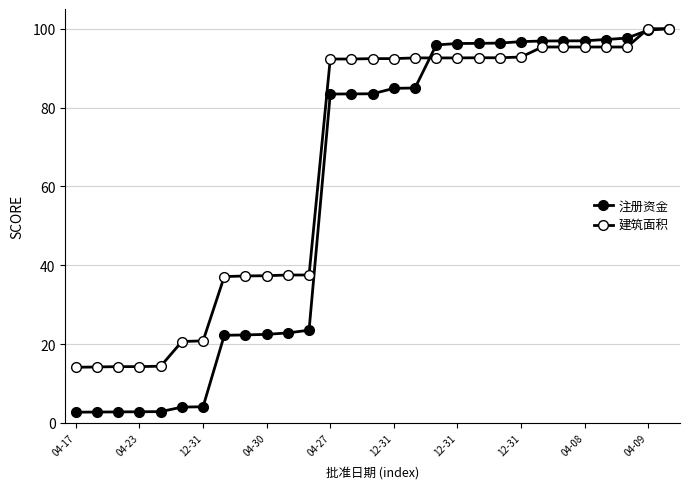

How many lines are shown in the chart?

2